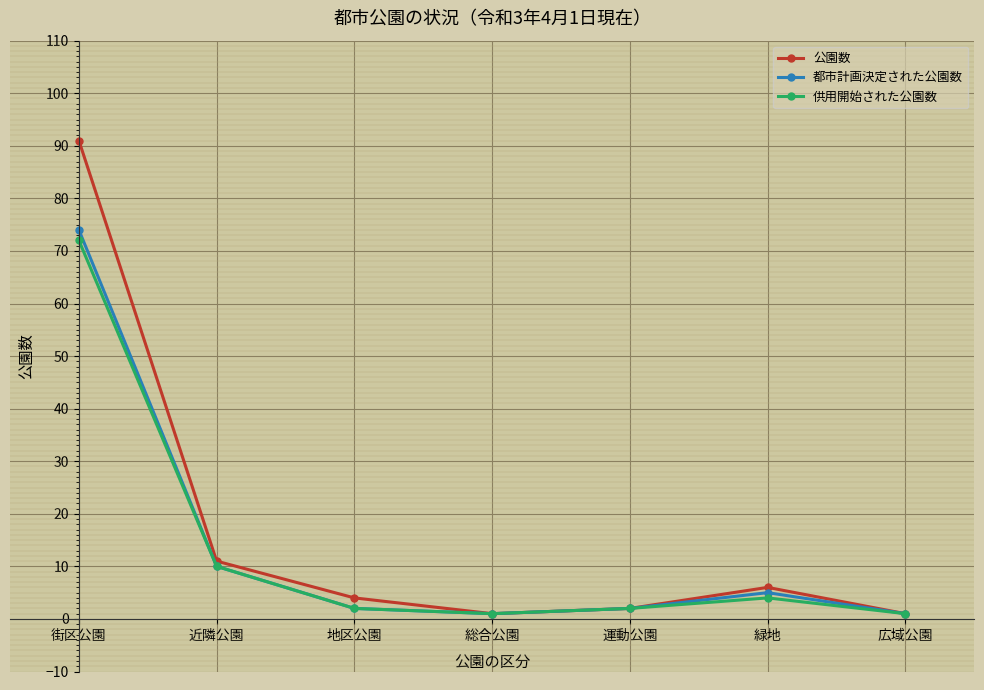

What is the maximum value shown in the chart?

91